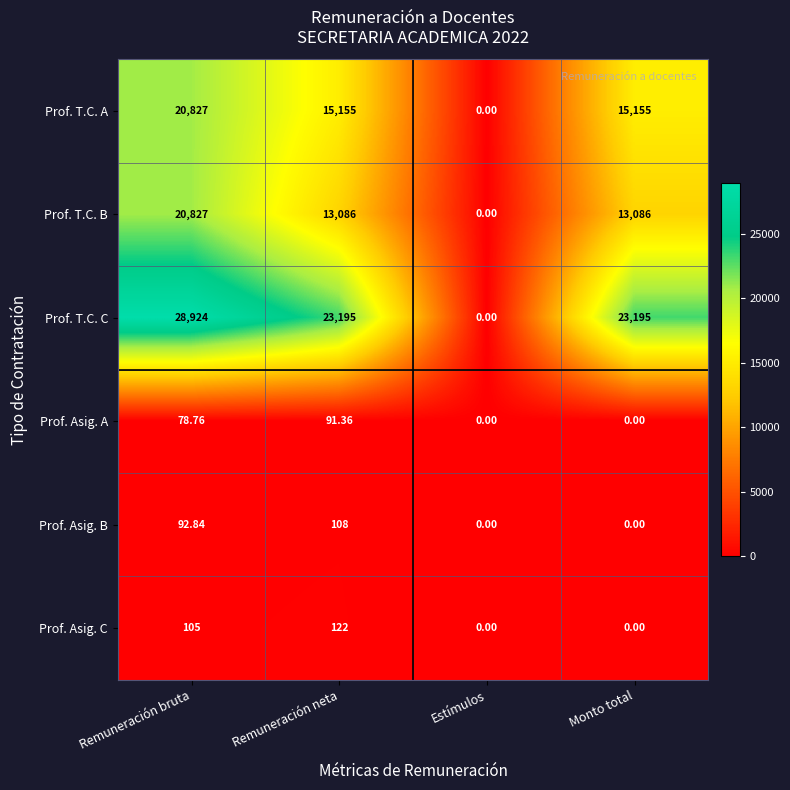

At which label does Prof. T.C. B reach its peak?

Remuneración bruta